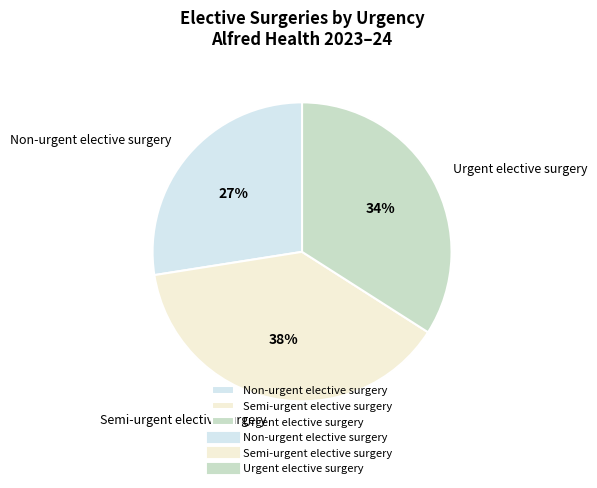

Rank the categories by value from lowest to highest.

Non-urgent elective surgery, Urgent elective surgery, Semi-urgent elective surgery